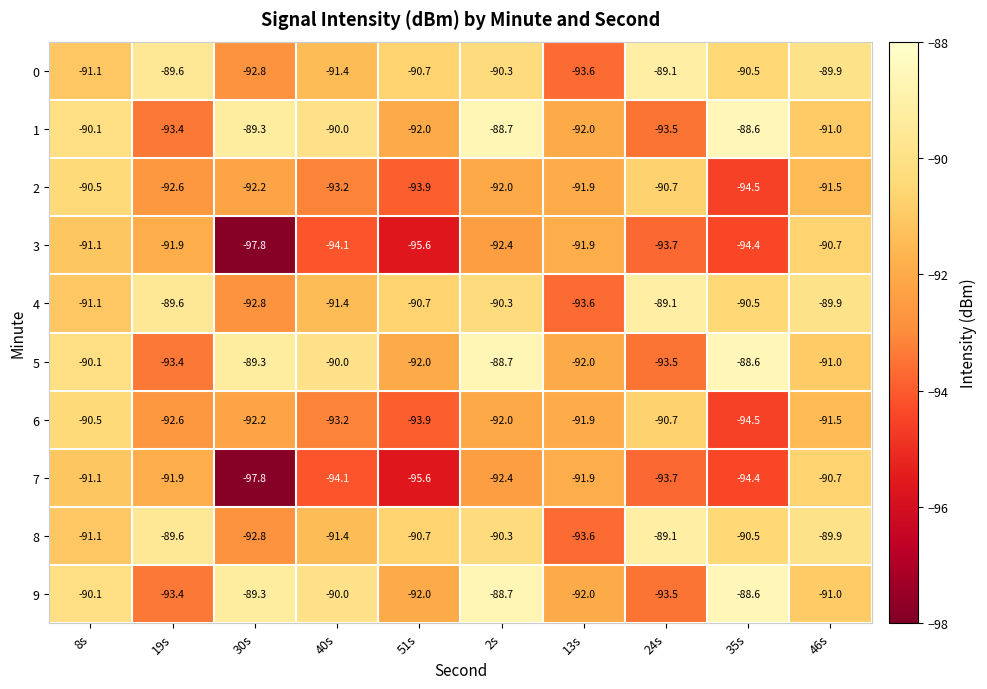

Is it true that 9 equals -133.4 at 8s?

False